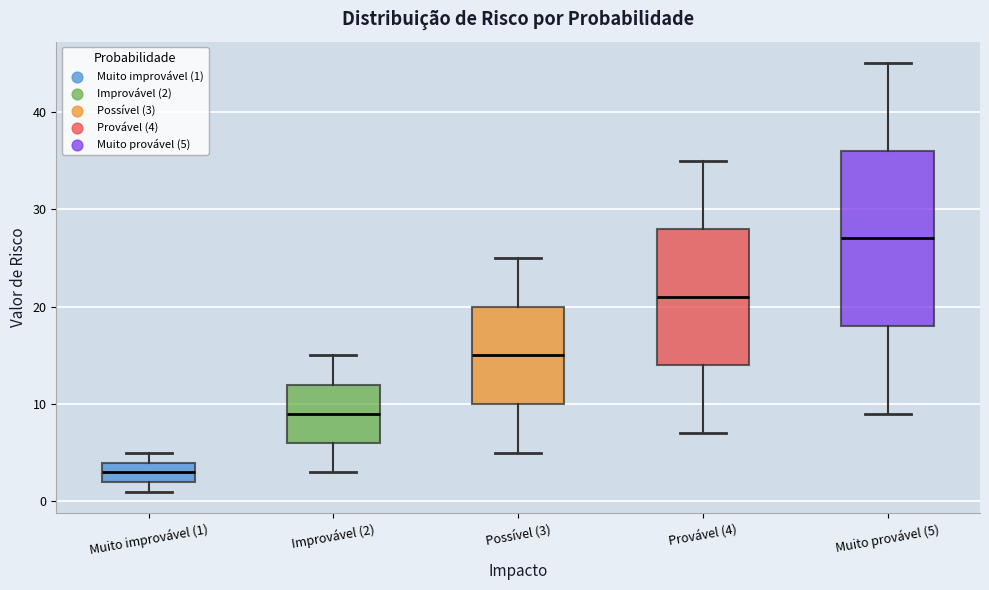

Reading left to right, read every box against the y-axis: the position of its median line, the range the box covers, and the ends of its whiskers. The values are not printed on the chart, so give them approximately, as read against the axis.

Muito improvável (1): median 3, box 2 to 4, whiskers 1 to 5
Improvável (2): median 9, box 6 to 12, whiskers 3 to 15
Possível (3): median 15, box 10 to 20, whiskers 5 to 25
Provável (4): median 21, box 14 to 28, whiskers 7 to 35
Muito provável (5): median 27, box 18 to 36, whiskers 9 to 45